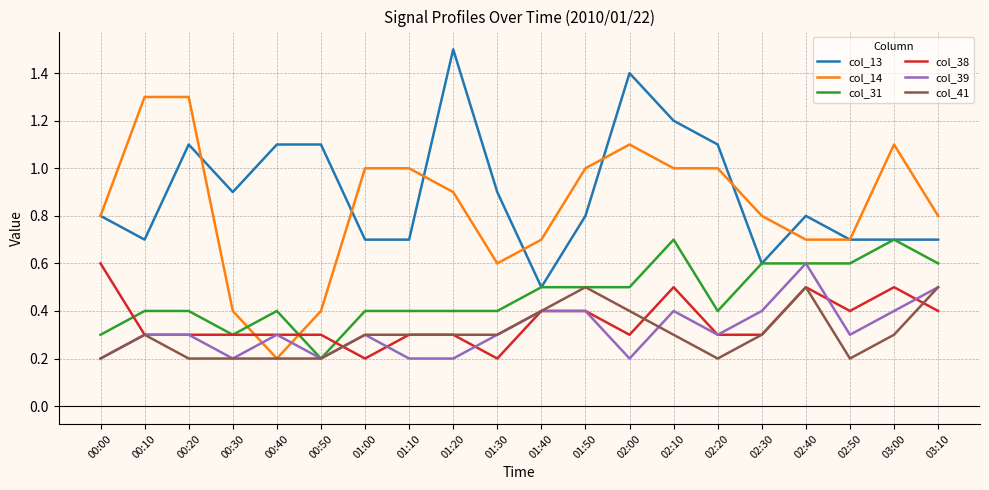

Rank the series at 02:10 from lowest to highest value.

col_41, col_39, col_38, col_31, col_14, col_13